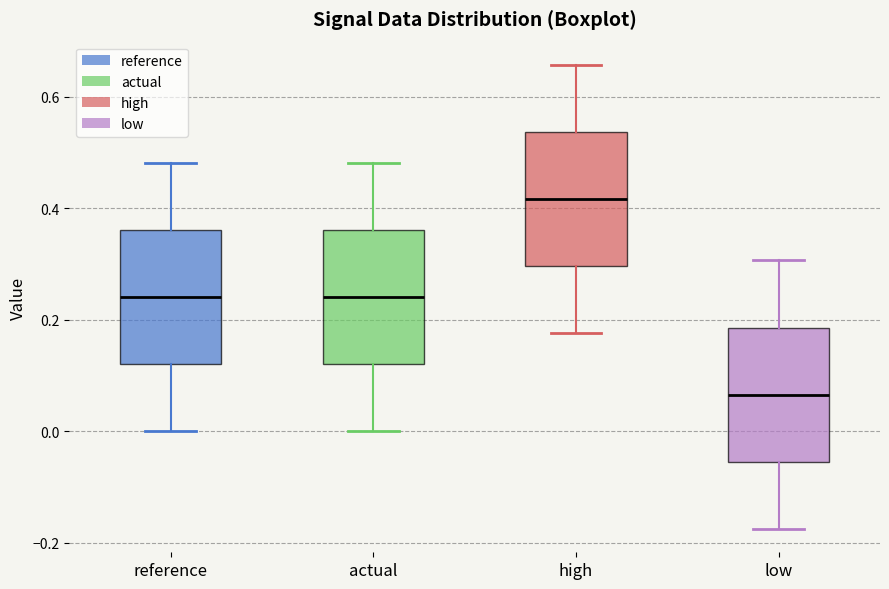

Where does the median line of the box for high sit on the y-axis? The values are not printed on the chart, so give them approximately, as read against the axis.

0.42